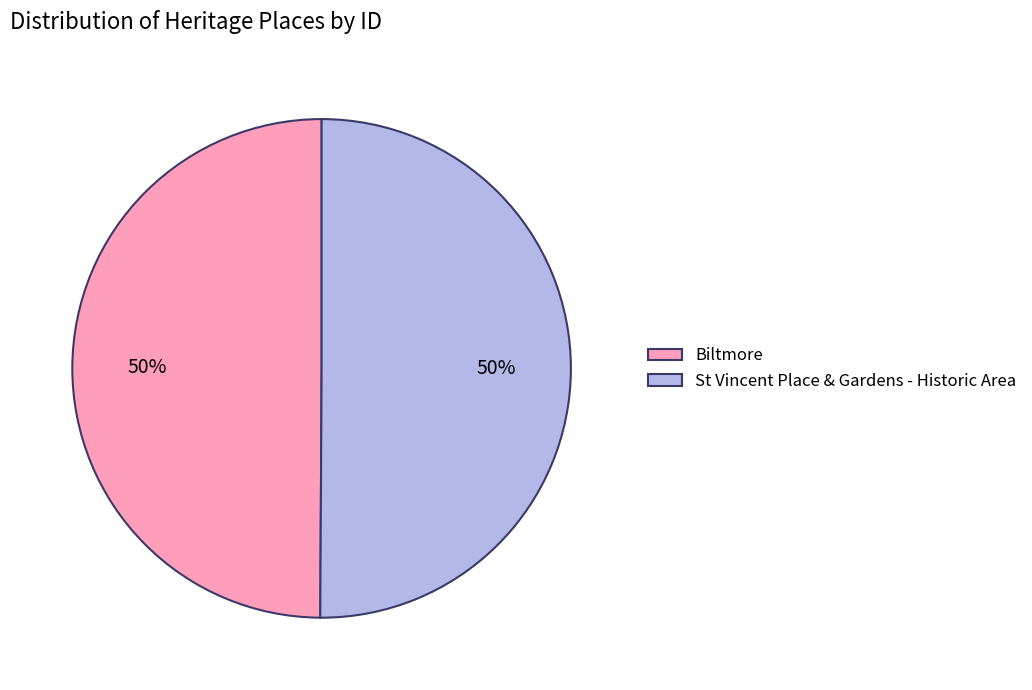

To the nearest percent, what is the combined percentage of St Vincent Place & Gardens - Historic Area and Biltmore?

100%